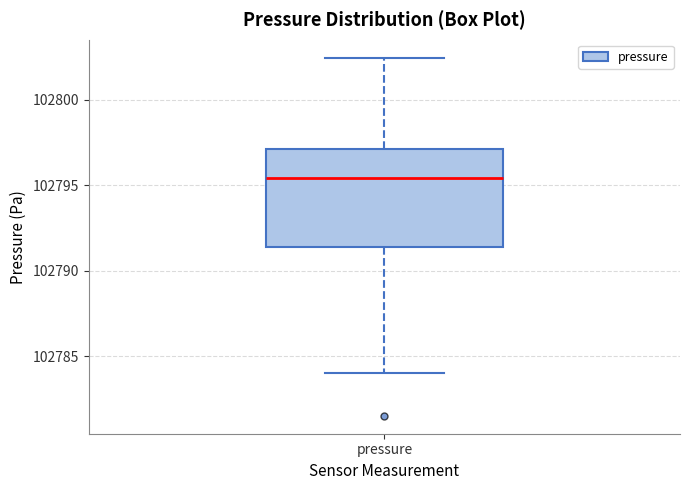

Read this box plot against the y-axis: the position of the median line, the range covered by the box, and the ends of both whiskers. The values are not printed on the chart, so give them approximately, as read against the axis.

median 102795.5, box 102791.5 to 102797.0, whiskers 102784.0 to 102802.5